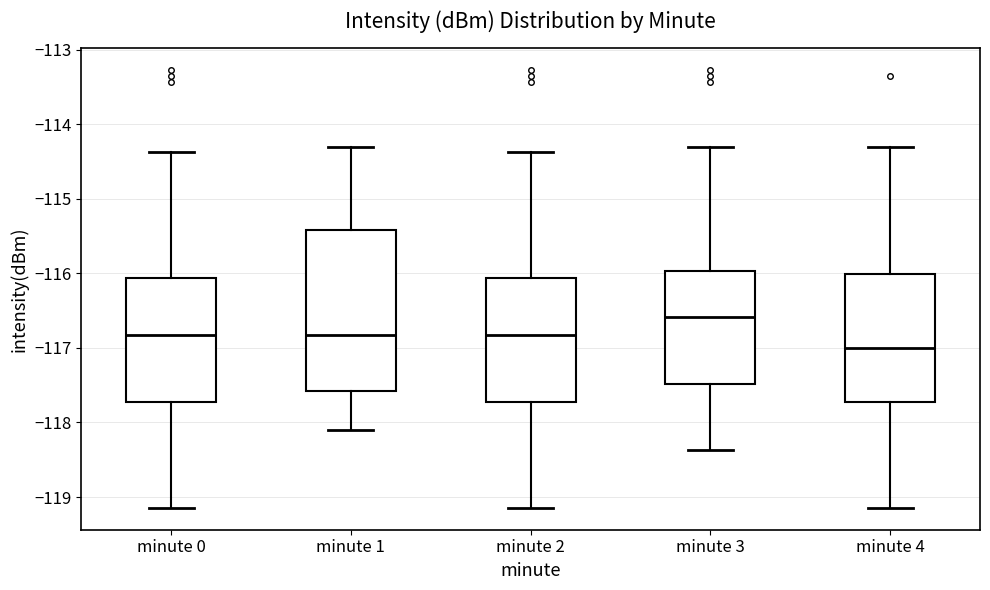

Reading left to right, read every box against the y-axis: the position of its median line, the range the box covers, and the ends of its whiskers. The values are not printed on the chart, so give them approximately, as read against the axis.

minute 0: median -116.8, box -117.7 to -116.1, whiskers -119.1 to -114.4
minute 1: median -116.8, box -117.6 to -115.4, whiskers -118.1 to -114.3
minute 2: median -116.8, box -117.7 to -116.1, whiskers -119.1 to -114.4
minute 3: median -116.6, box -117.5 to -116.0, whiskers -118.4 to -114.3
minute 4: median -117.0, box -117.7 to -116.0, whiskers -119.1 to -114.3